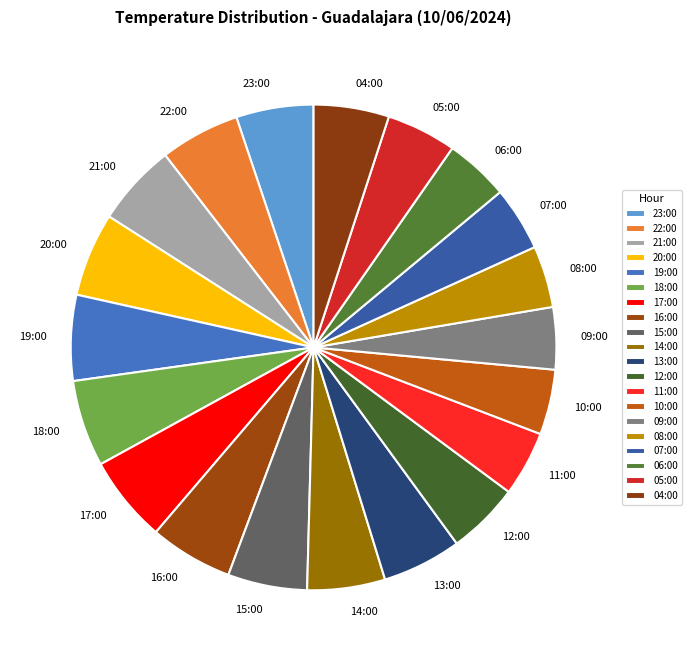

Count the number of slices in the pie.

20